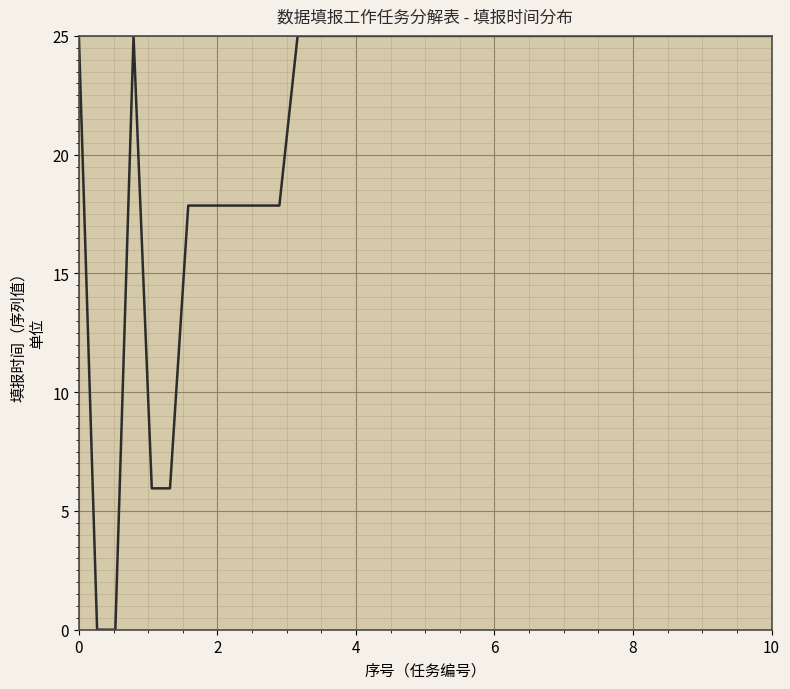

What is the greatest value displayed?

25.0